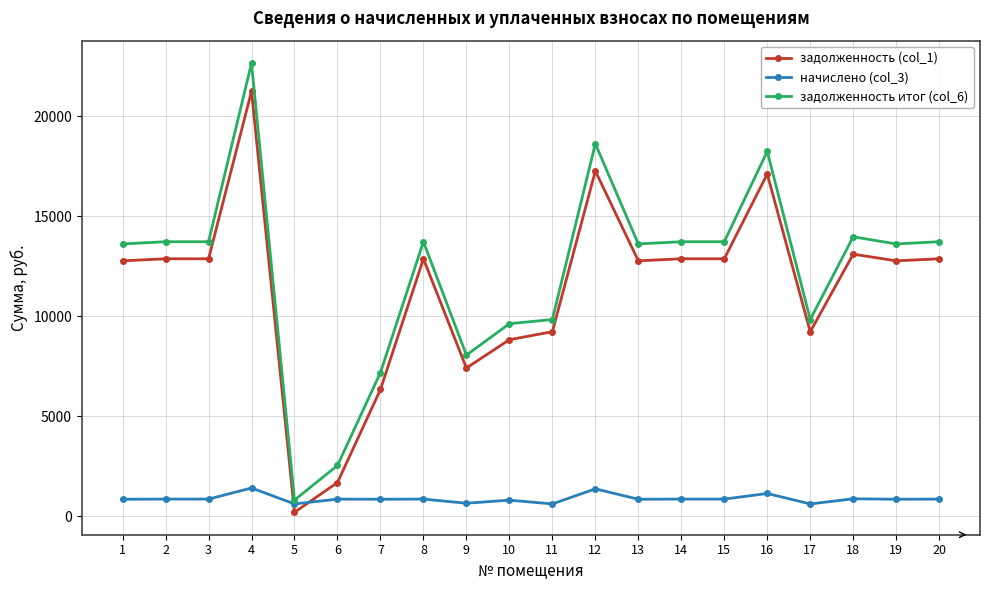

True or false: задолженность (col_1) has more than 1 points higher than both neighbors.

True